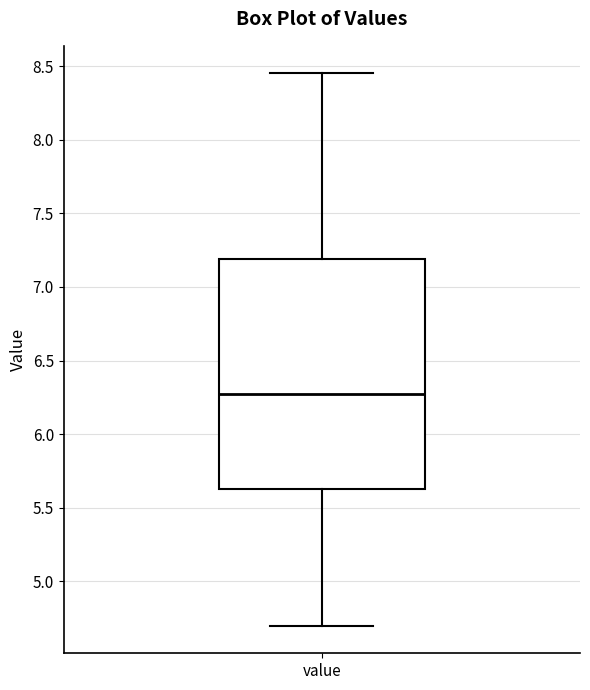

Where does the upper whisker of the box for value end on the y-axis? The values are not printed on the chart, so give them approximately, as read against the axis.

8.45